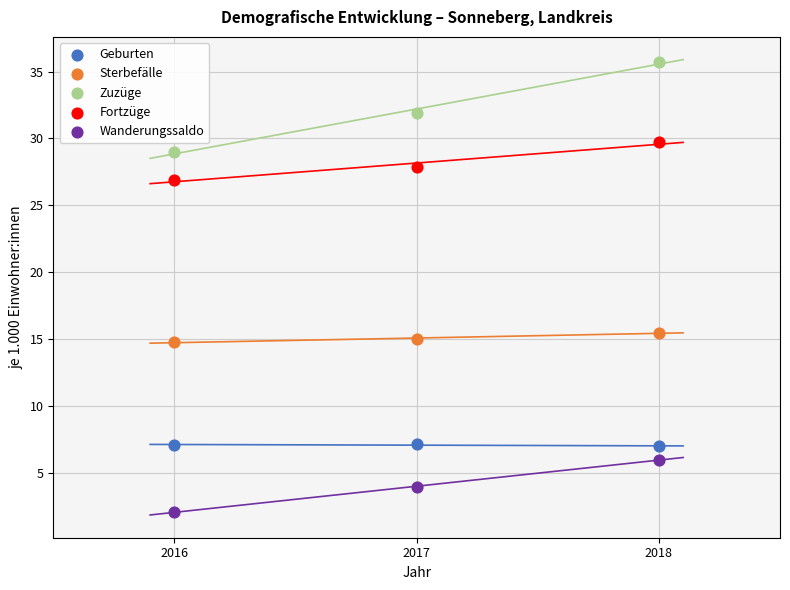

Which series has the largest Y range (max minus min)?

Zuzüge